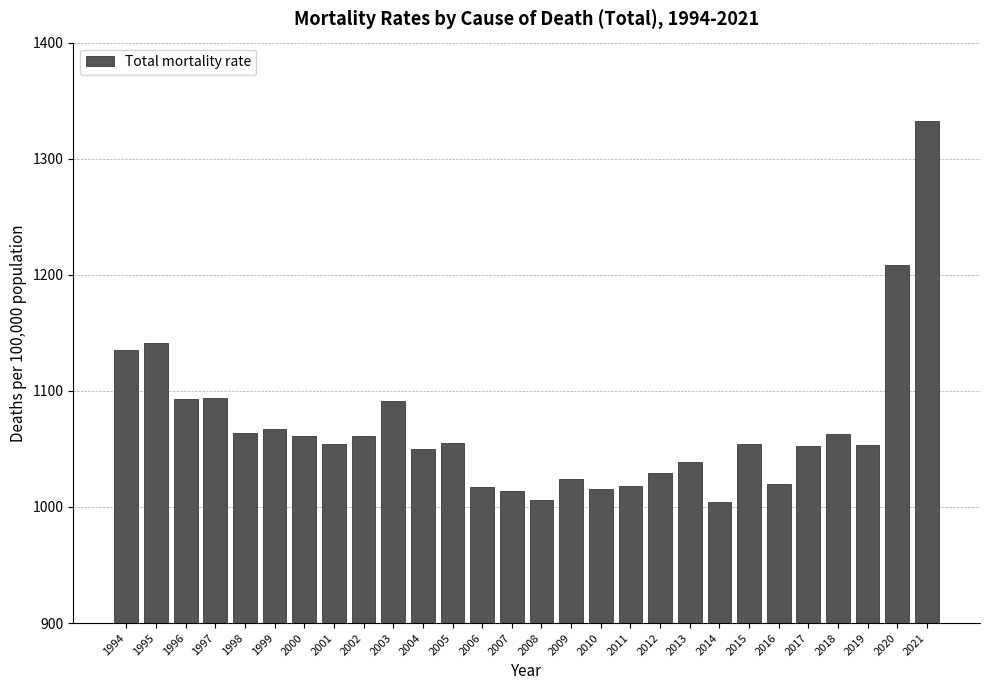

True or false: the data shows 1067.5 at 1999.

True